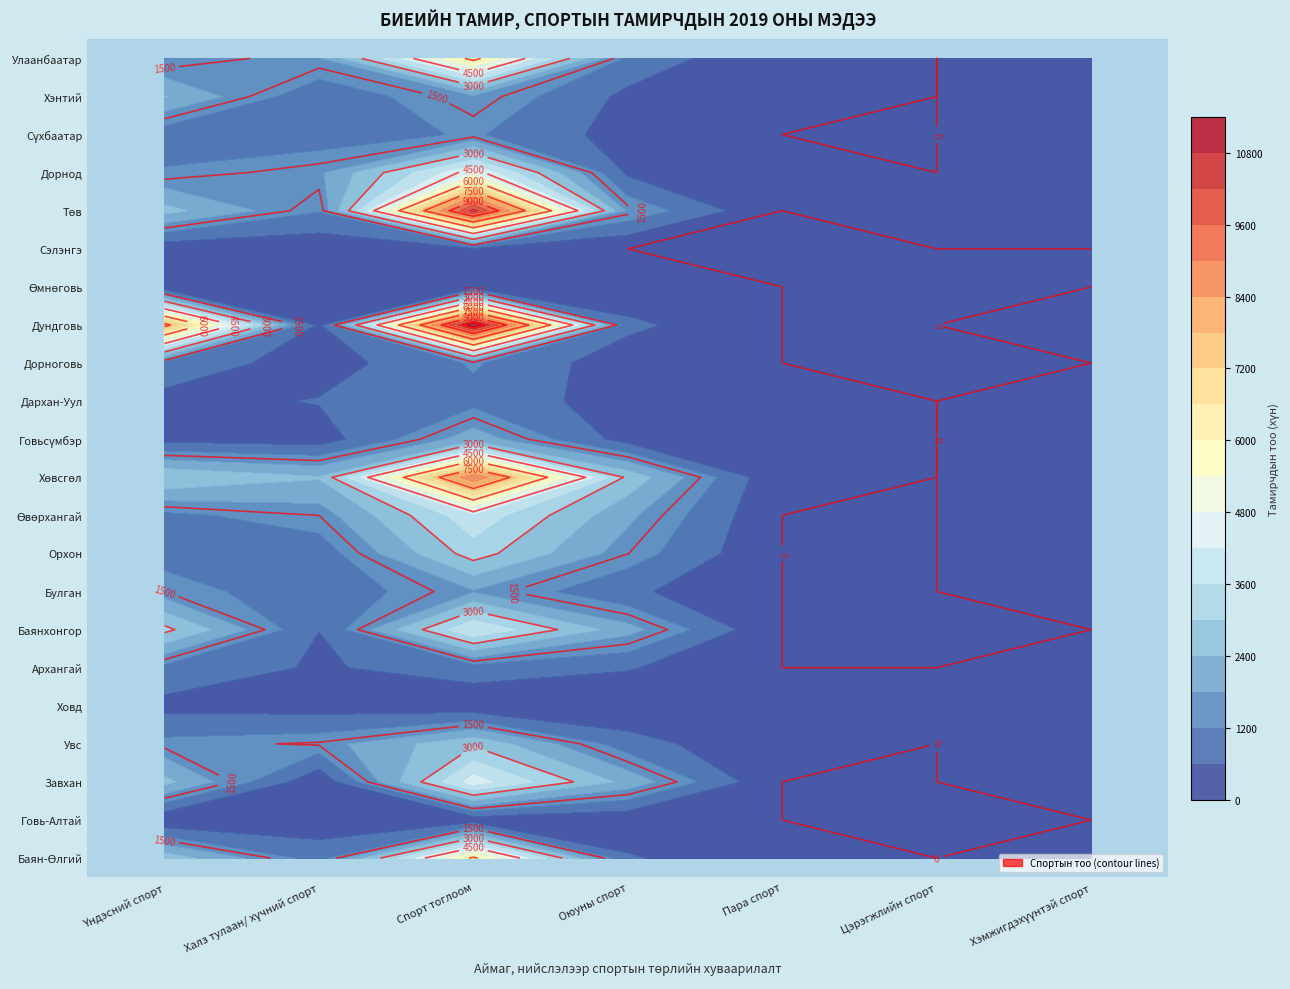

How many data points in Өвөрхангай are less than 1059?

3